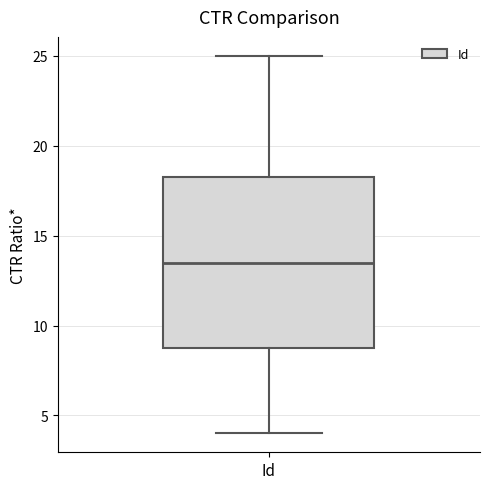

Transcribe this box plot: give where the median line is, the range the box spans, and where the two whiskers end, as read against the y-axis. The values are not printed on the chart, so give them approximately, as read against the axis.

median 13.5, box 9.0 to 18.5, whiskers 4.0 to 25.0